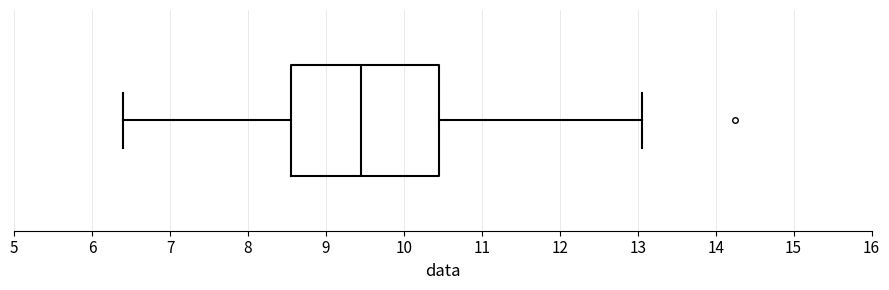

Where is the left edge of the box on the x-axis? The values are not printed on the chart, so give them approximately, as read against the axis.

8.6